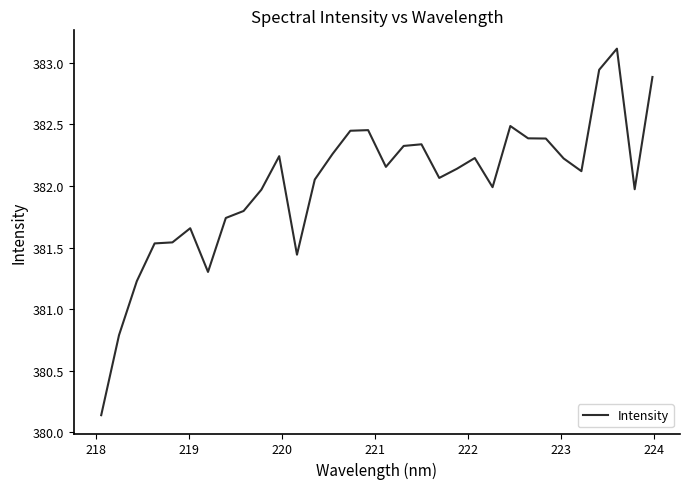

What is the maximum value shown in the chart?

383.1